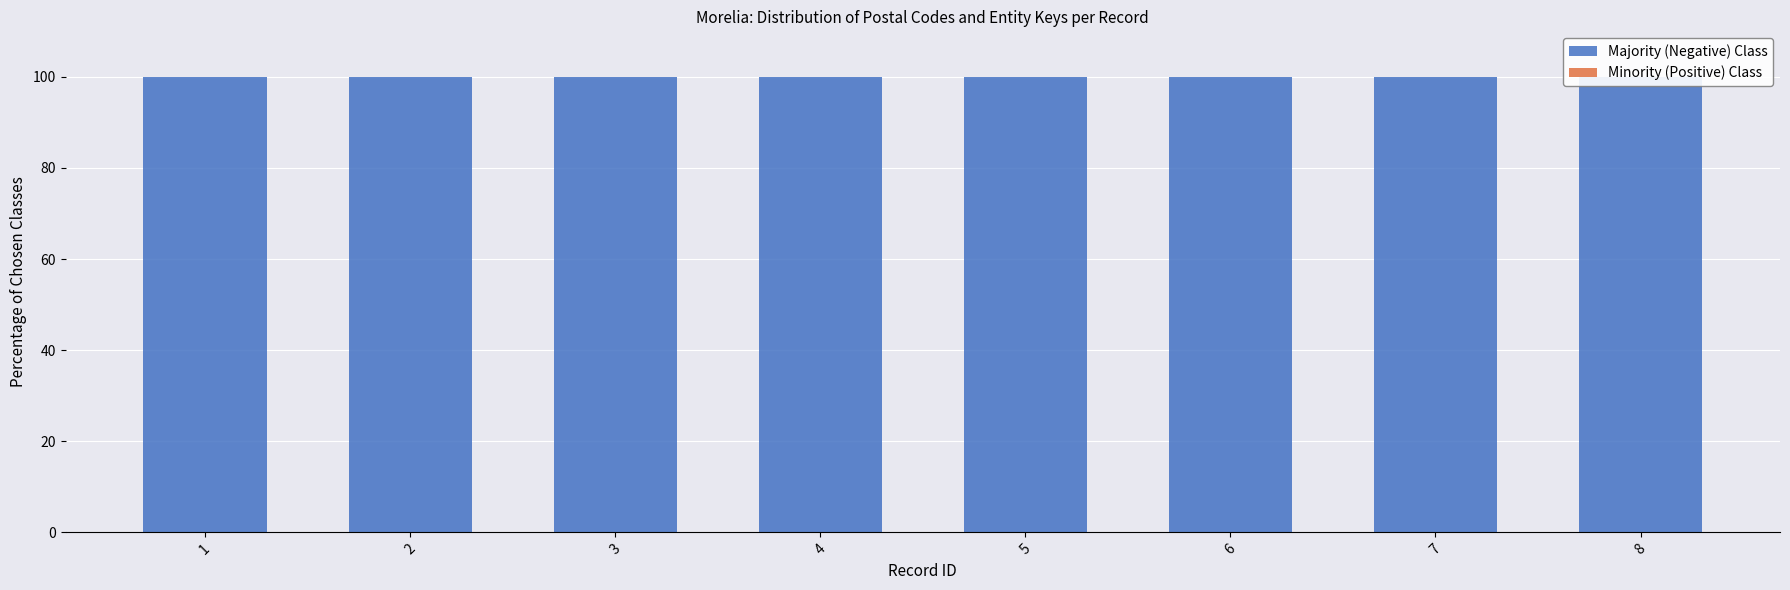

Which has a higher value, 8 or 7?

8